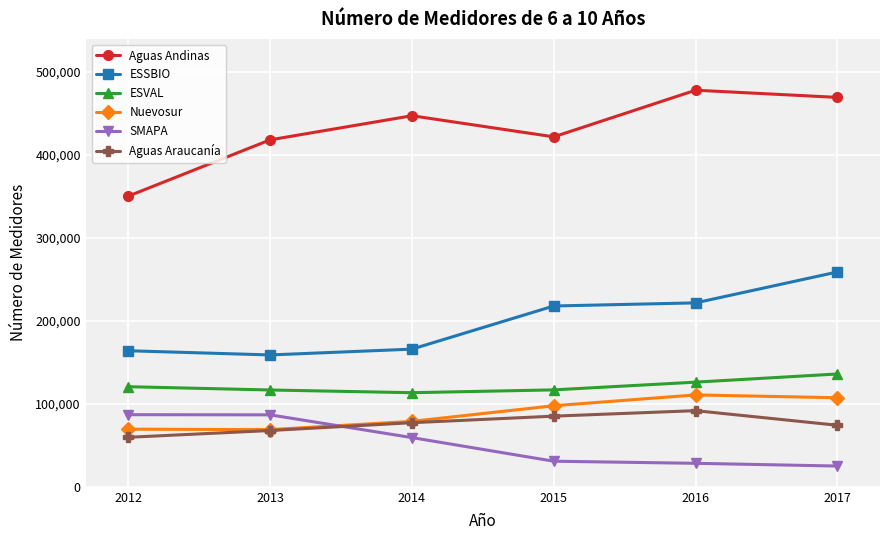

How many values in the ESVAL series are below 120697?

3